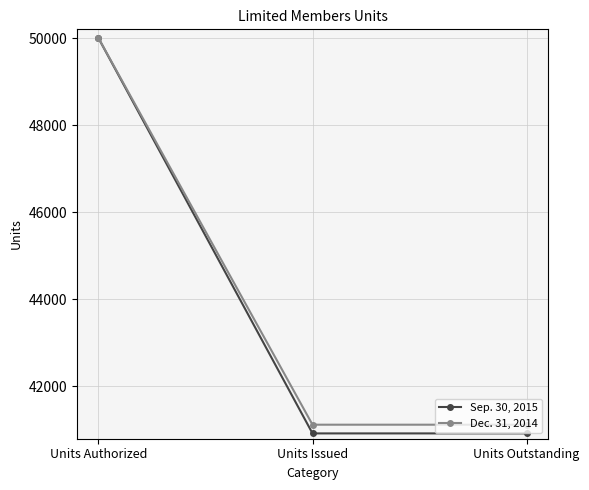

Rank the series at Units Outstanding from highest to lowest value.

Dec. 31, 2014, Sep. 30, 2015